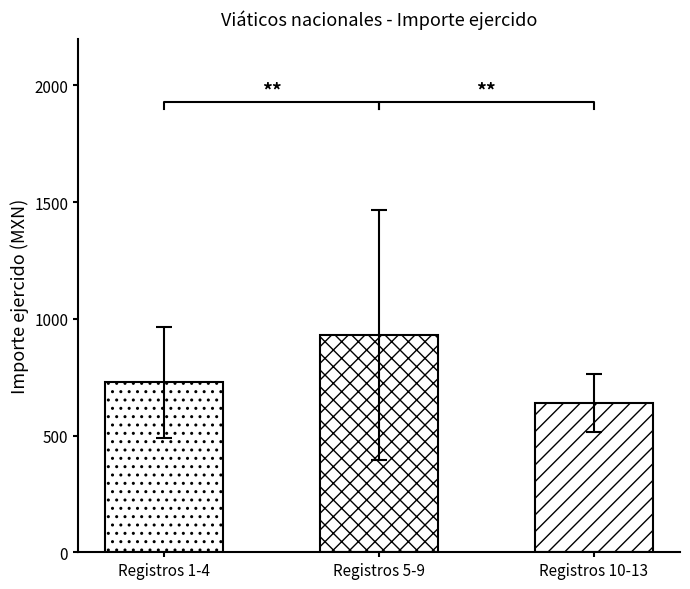

Approximately how many times larger is the value at 1 compared to 7?

1.2